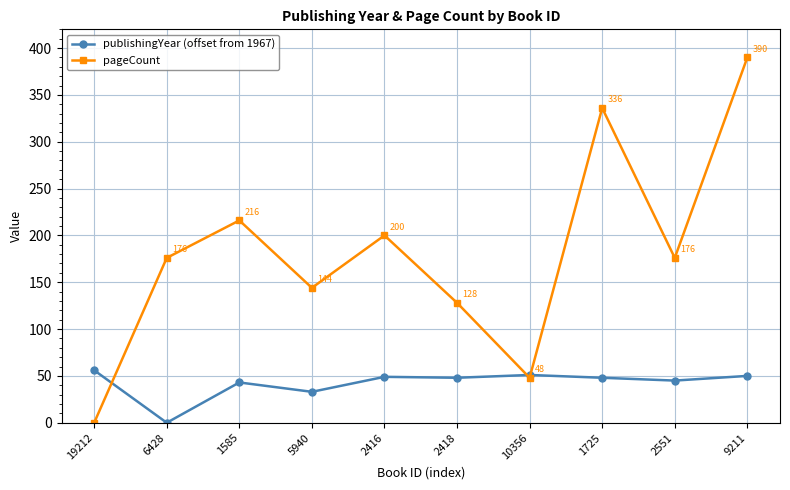

List the series in order of their overall mean, lowest first.

publishingYear (offset from 1967), pageCount